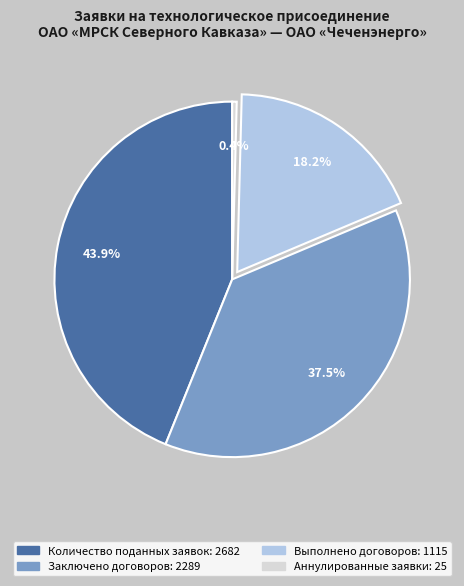

Rank the categories by value from lowest to highest.

Аннулированные заявки, Выполнено договоров, Заключено договоров, Количество поданных заявок